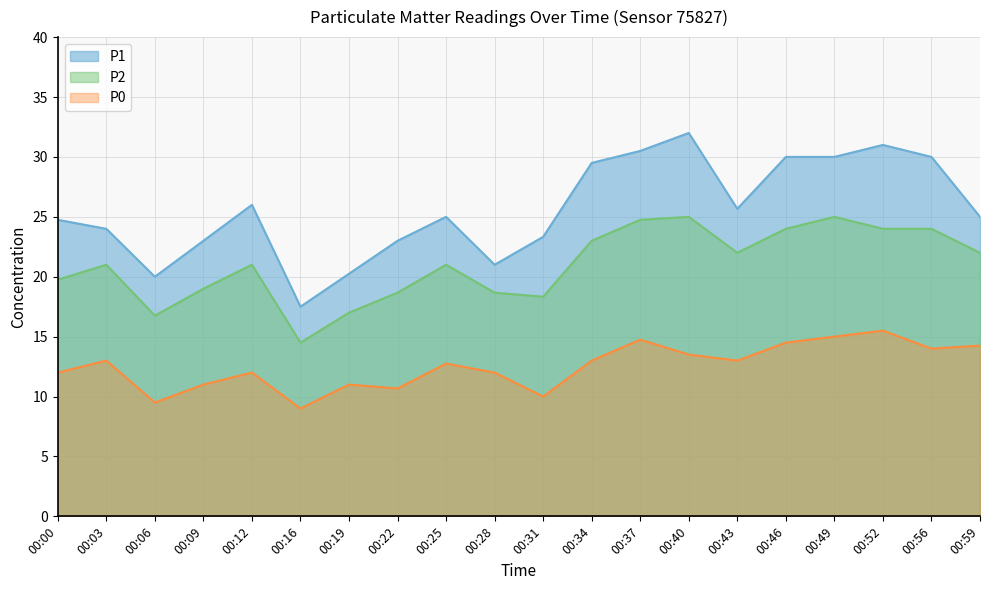

The P2 series shows 25.3 at 00:22. True or false?

False